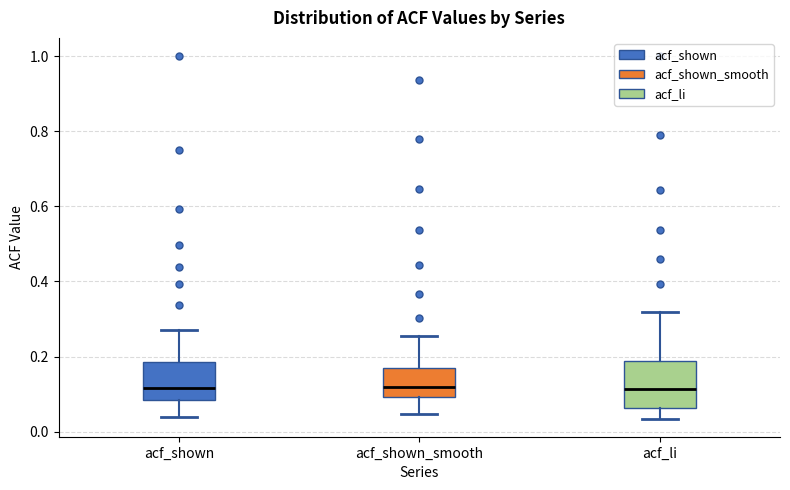

Where does the median line of the box for acf_shown sit on the y-axis? The values are not printed on the chart, so give them approximately, as read against the axis.

0.12